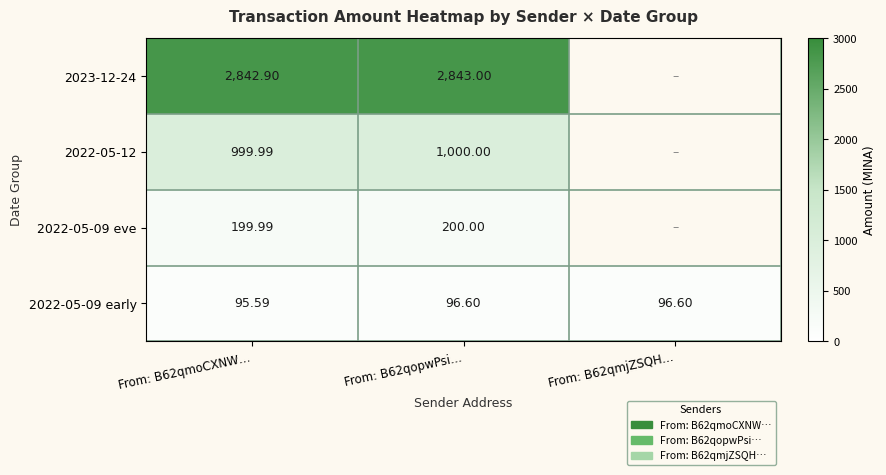

Rank the series by their maximum value, from lowest to highest.

2022-05-09 early, 2022-05-09 eve, 2022-05-12, 2023-12-24